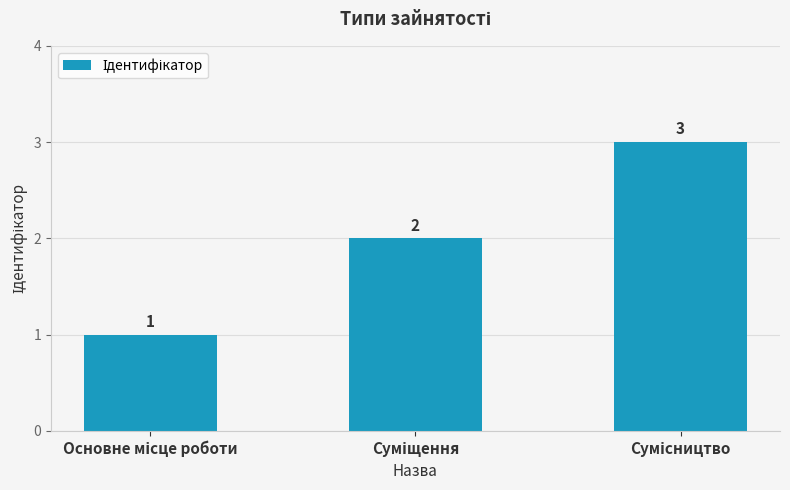

Does the chart contain stacked bars?

No